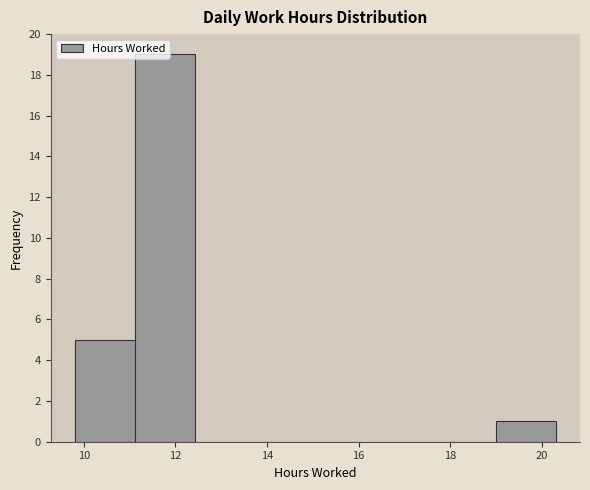

What is the height of the bar covering 9.8 to 11.2 on the x-axis? Neither the bar edges nor the heights are printed on the chart, so give them approximately, as read against the axes.

5